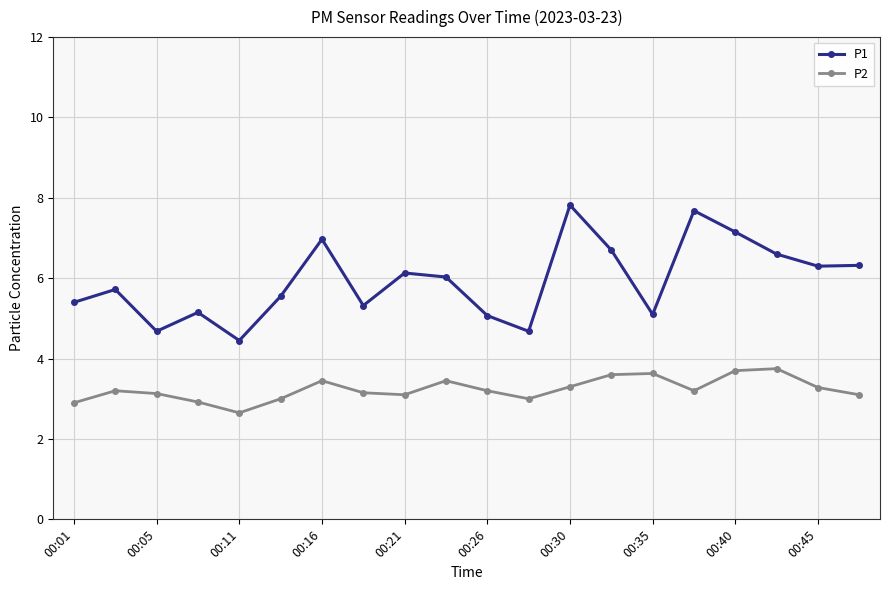

Which series has the widest spread of values?

P1